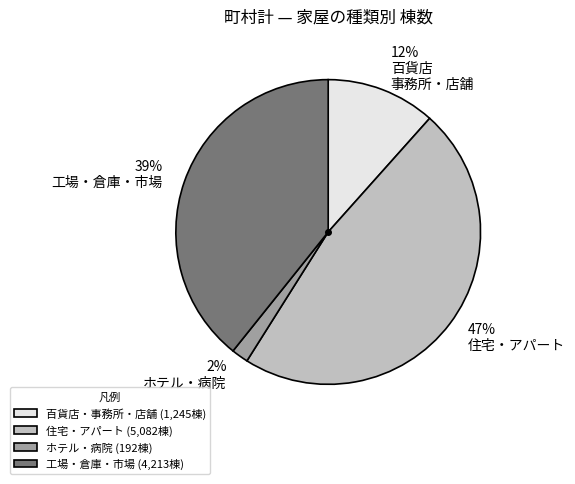

Is there any slice that represents more than half of the pie?

No